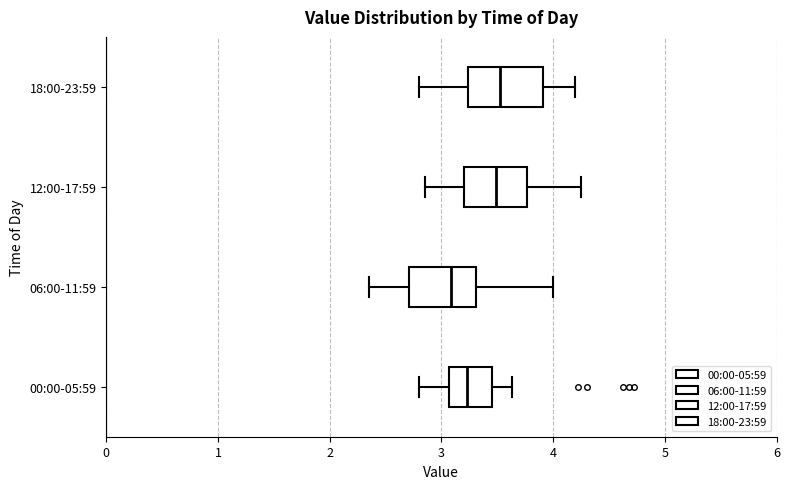

Reading bottom to top, read every box against the x-axis: the position of its median line, the range the box covers, and the ends of its whiskers. The values are not printed on the chart, so give them approximately, as read against the axis.

00:00-05:59: median 3.2, box 3.1 to 3.5, whiskers 2.8 to 3.6
06:00-11:59: median 3.1, box 2.7 to 3.3, whiskers 2.4 to 4.0
12:00-17:59: median 3.5, box 3.2 to 3.8, whiskers 2.9 to 4.3
18:00-23:59: median 3.5, box 3.2 to 3.9, whiskers 2.8 to 4.2